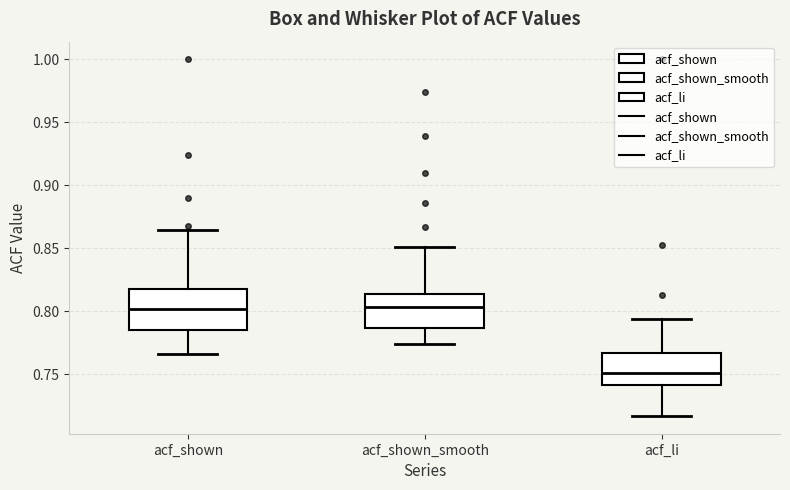

Reading left to right, transcribe this box plot: for each box, give where its median line is, the range the box spans, and where its two whiskers end, as read against the y-axis. The values are not printed on the chart, so give them approximately, as read against the axis.

acf_shown: median 0.800, box 0.785 to 0.820, whiskers 0.765 to 0.865
acf_shown_smooth: median 0.805, box 0.785 to 0.815, whiskers 0.775 to 0.850
acf_li: median 0.750, box 0.740 to 0.765, whiskers 0.715 to 0.795